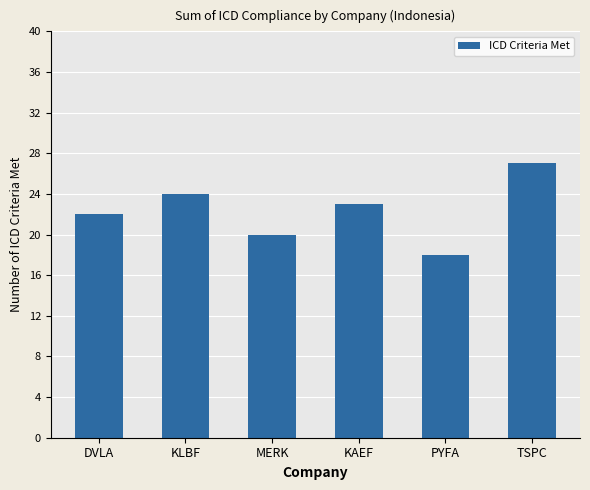

How many values are between 20 and 24?

4